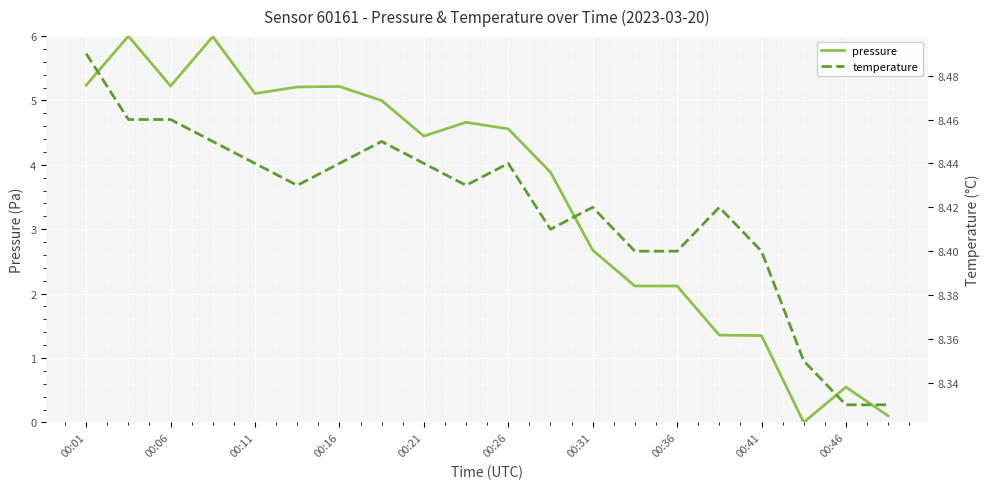

At which label is pressure closest to 3?

00:31